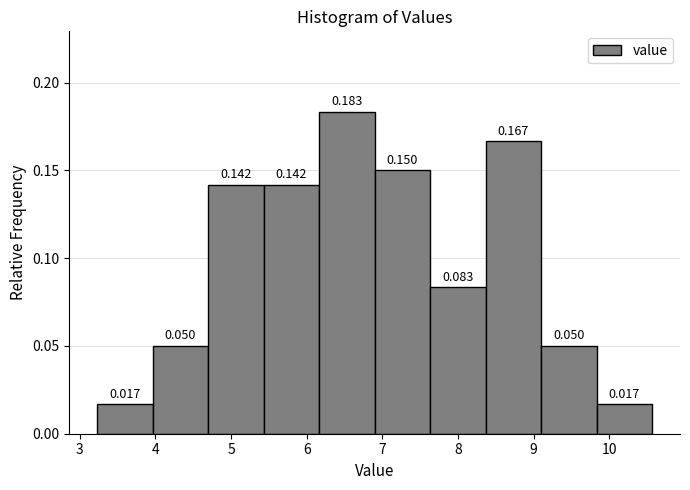

Which range on the x-axis has the tallest bar?

6.2 to 6.9